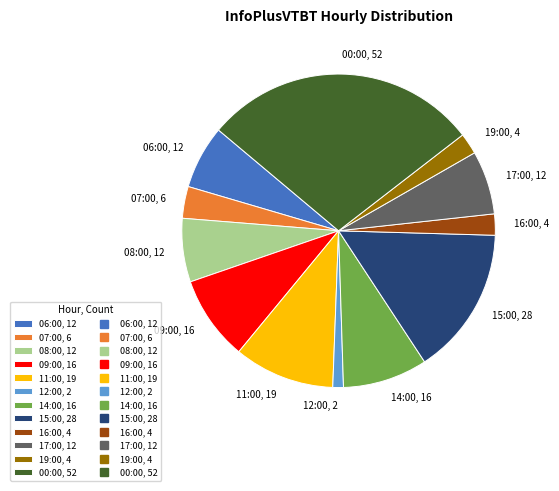

Is it true that 06:00 is 7% of the pie?

True